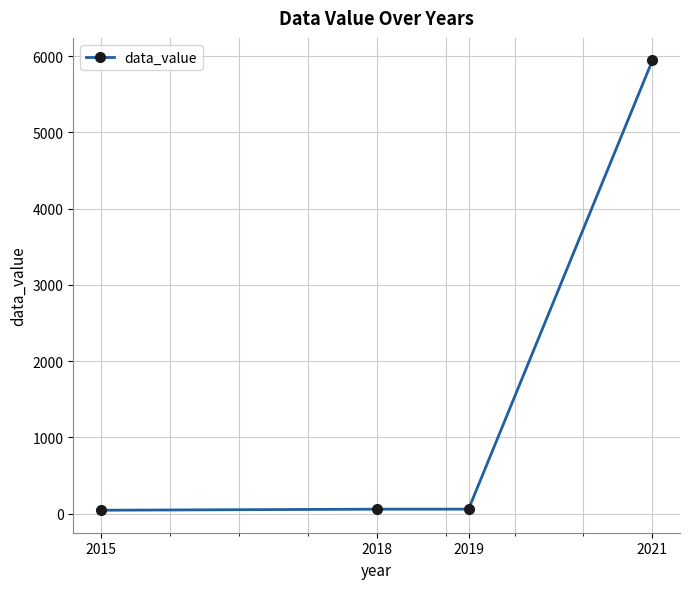

True or false: the data has more than 2 interior local peaks.

False